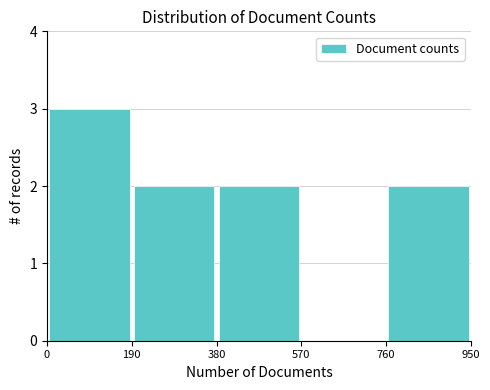

Over which range of the x-axis is the bar tallest?

0 to 190